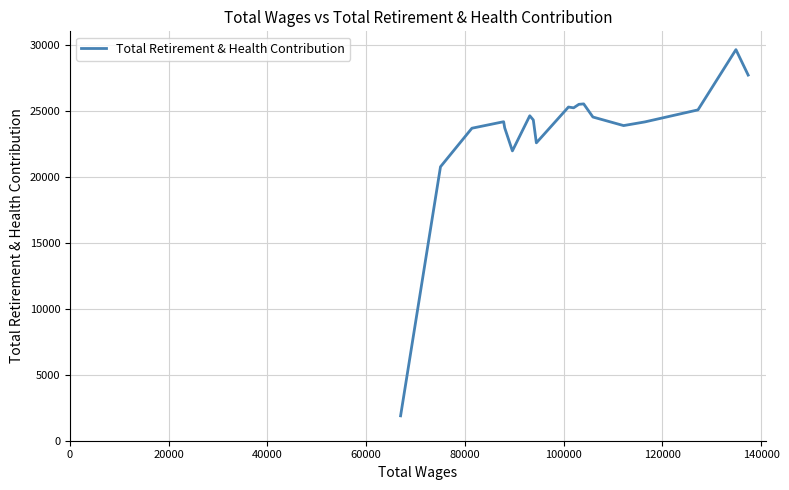

What is the difference between the maximum and minimum values?

27760